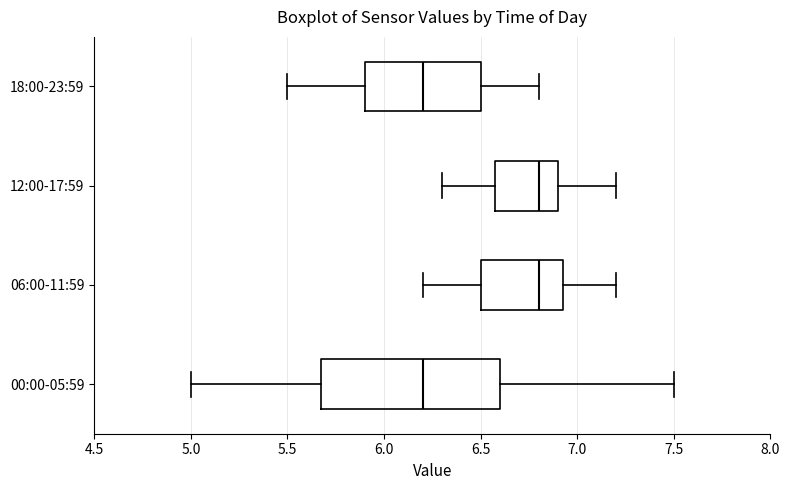

Reading bottom to top, read every box against the x-axis: the position of its median line, the range the box covers, and the ends of its whiskers. The values are not printed on the chart, so give them approximately, as read against the axis.

00:00-05:59: median 6.20, box 5.70 to 6.60, whiskers 5.00 to 7.50
06:00-11:59: median 6.80, box 6.50 to 6.95, whiskers 6.20 to 7.20
12:00-17:59: median 6.80, box 6.60 to 6.90, whiskers 6.30 to 7.20
18:00-23:59: median 6.20, box 5.90 to 6.50, whiskers 5.50 to 6.80